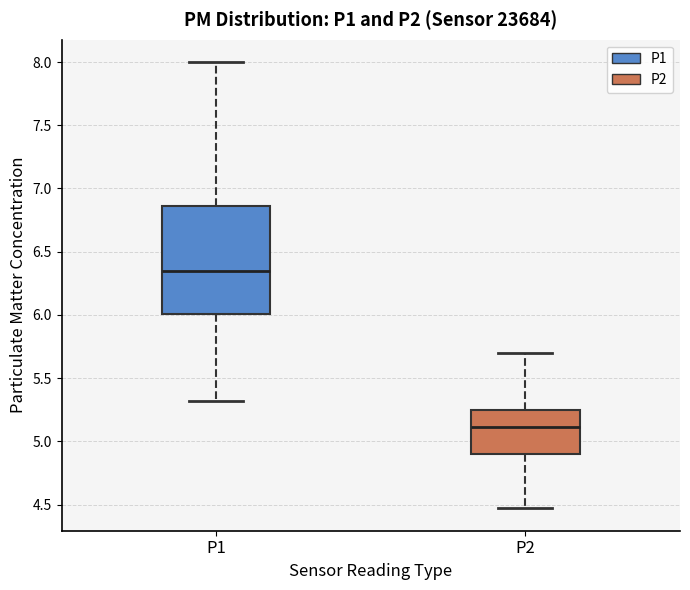

Where is the upper edge of the box for P2 on the y-axis? The values are not printed on the chart, so give them approximately, as read against the axis.

5.25